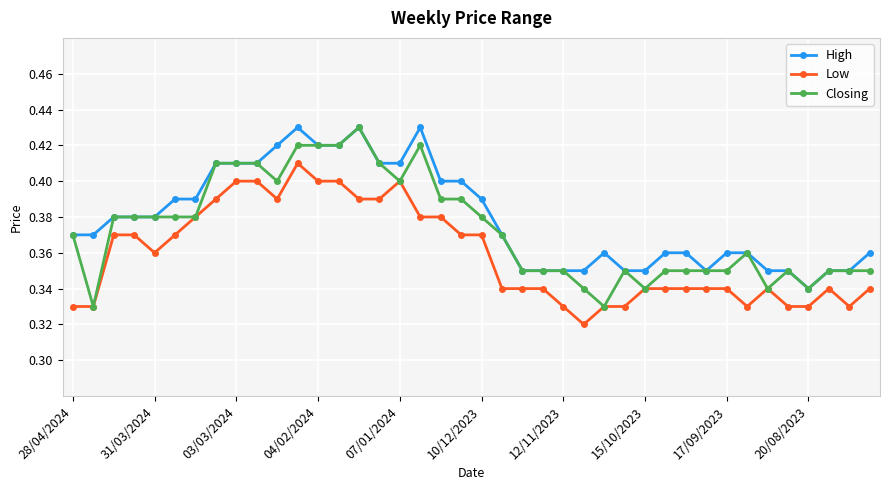

Rank the series by their average value, from lowest to highest.

Low, Closing, High